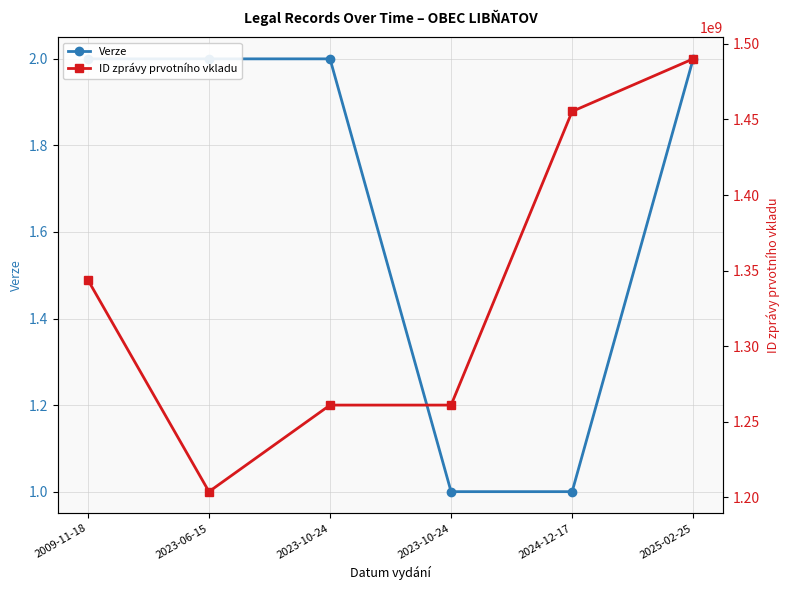

What are all the series names shown in the legend?

Verze, ID zprávy prvotního vkladu